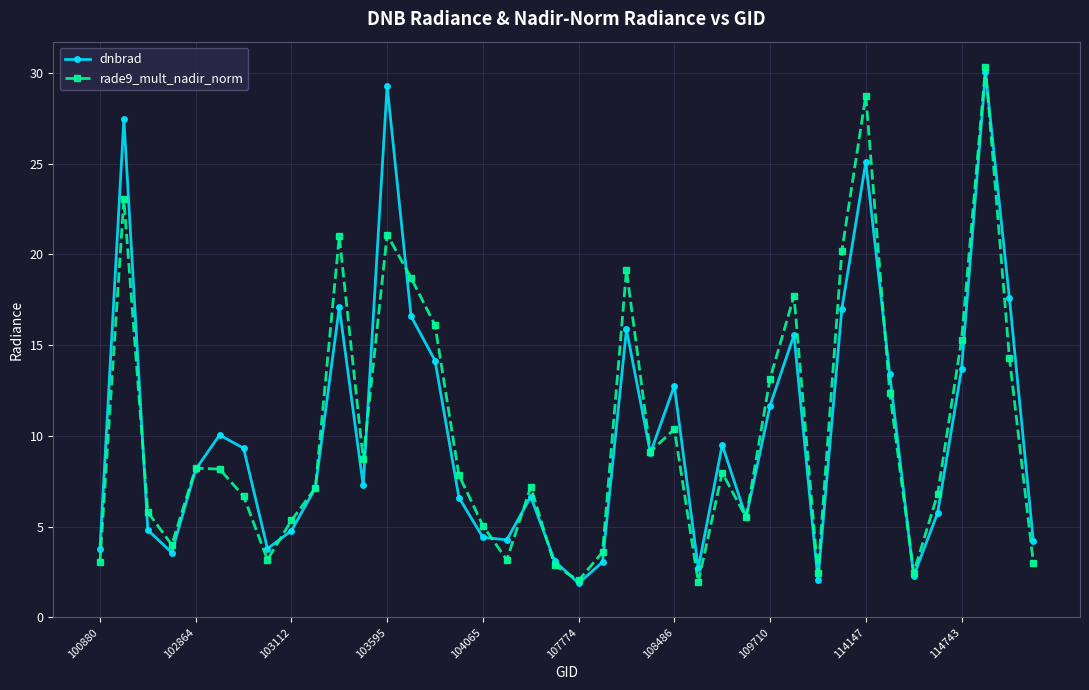

In dnbrad, how many points are higher than both neighbors (excluding endpoints)?

11